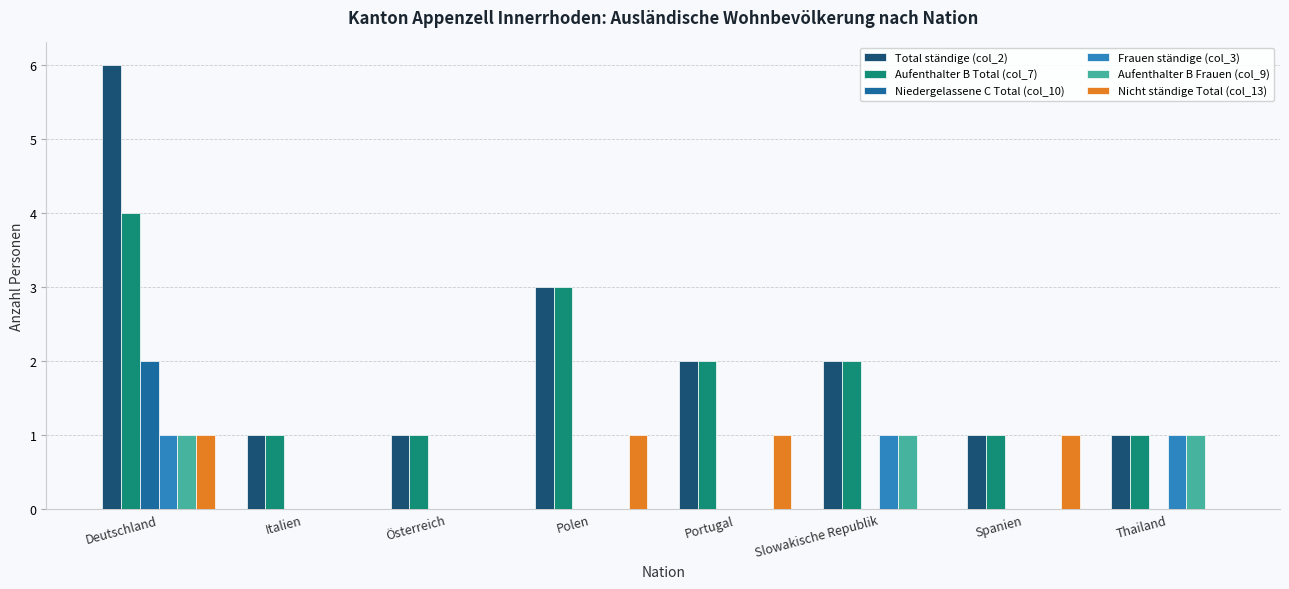

What is the greatest value displayed?

6